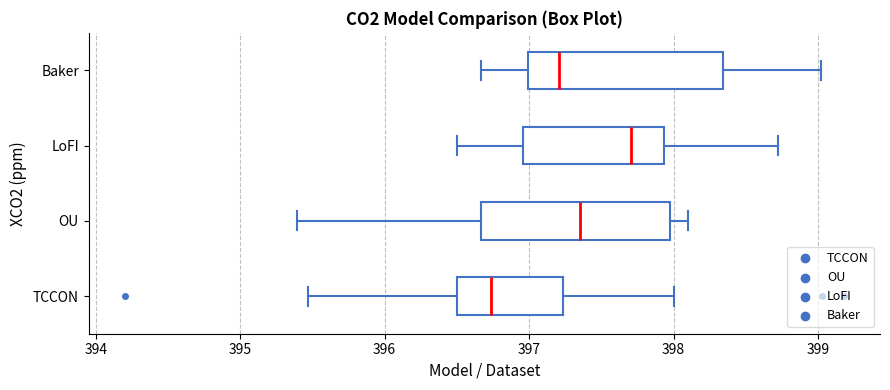

Which box's median line is the furthest to the right?

LoFI